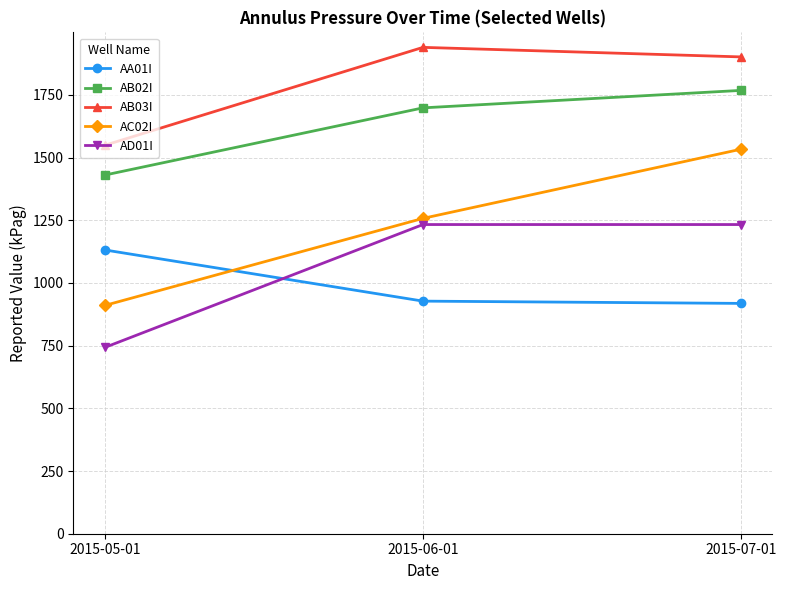

What is the difference between the maximum and minimum values in the AC02I series?

622.3